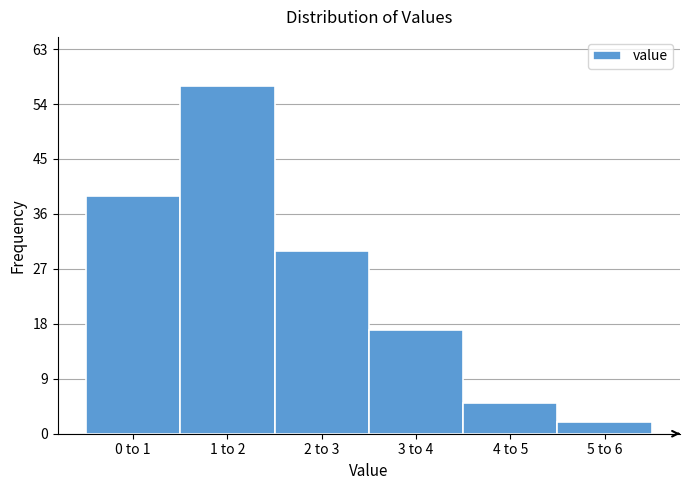

Reading right to left, extract all data points from this chart.

2	5	17	30	57	39